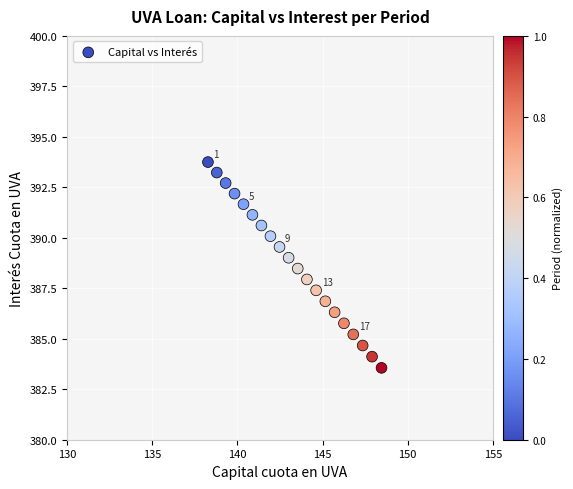

What is the range of Y values (max minus min)?

10.2